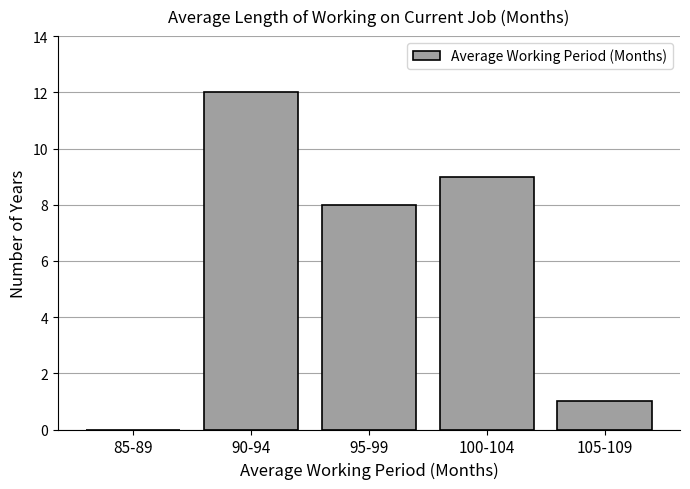

Reading right to left, extract all data points from this chart.

105-109=1	100-104=9	95-99=8	90-94=12	85-89=0